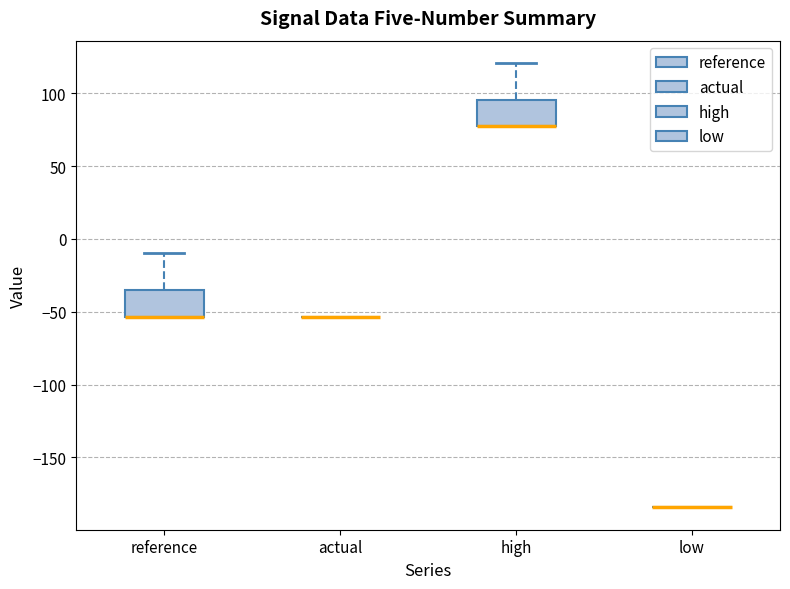

Reading left to right, read every box against the y-axis: the position of its median line, the range the box covers, and the ends of its whiskers. The values are not printed on the chart, so give them approximately, as read against the axis.

reference: median -55 (drawn on the box's lower edge), box -55 to -35, whiskers -55 to -10
actual: box collapsed to a line at -55, whiskers -55 to -55
high: median 75 (drawn on the box's lower edge), box 75 to 95, whiskers 75 to 120
low: box collapsed to a line at -185, whiskers -185 to -185